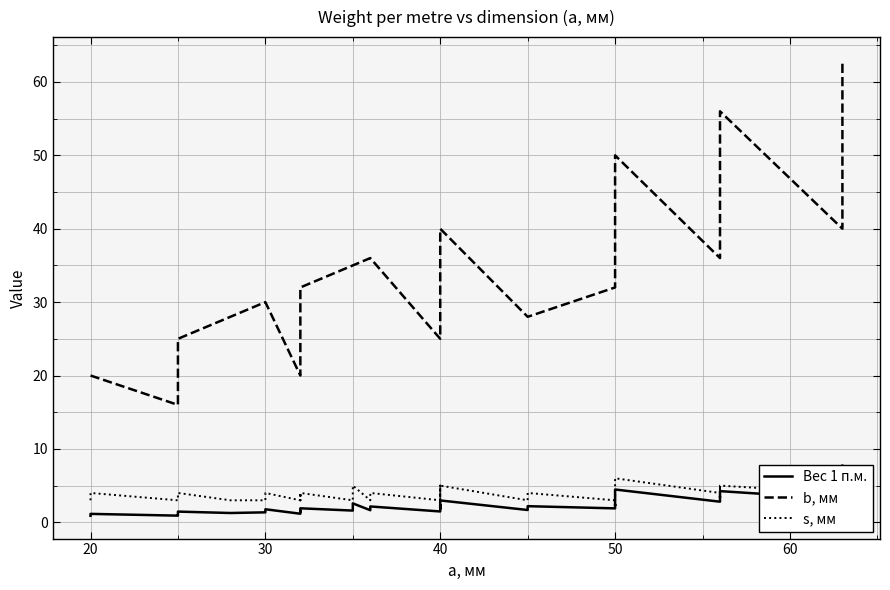

Does the chart display data point markers on the line(s)?

No